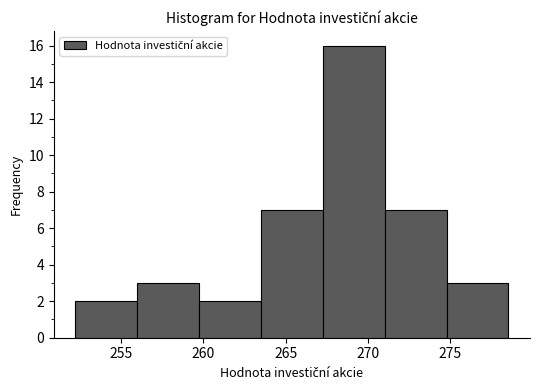

Reading left to right, transcribe this chart: for each bar, give the range it covers on the x-axis and its height. Neither the bar edges nor the heights are printed on the chart, so give them approximately, as read against the axes.

252.0 to 256.0: 2
256.0 to 259.5: 3
259.5 to 263.5: 2
263.5 to 267.5: 7
267.5 to 271.0: 16
271.0 to 275.0: 7
275.0 to 278.5: 3